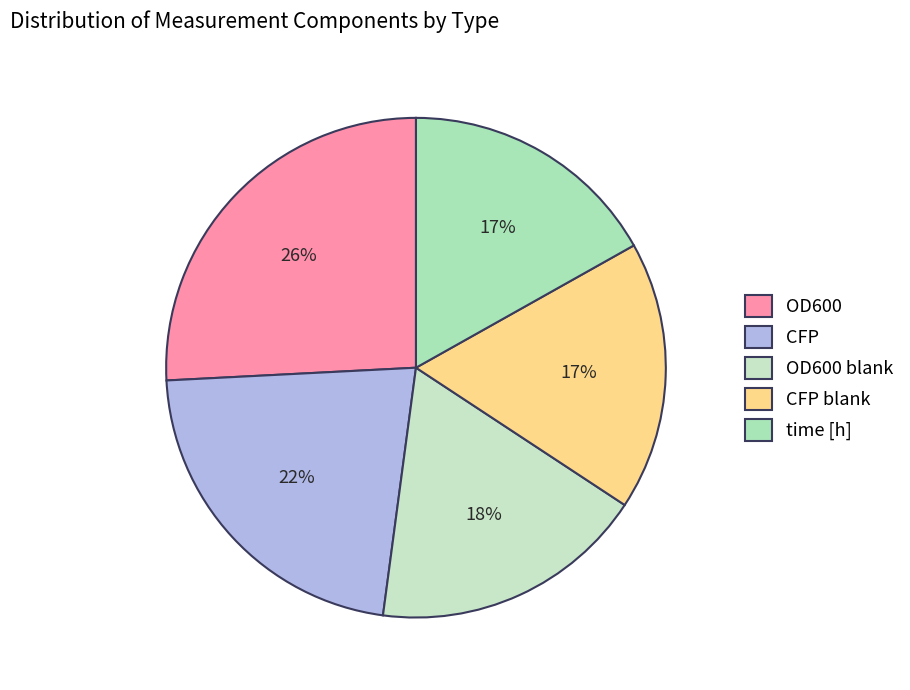

To the nearest percent, what is the combined percentage of time [h] and OD600 blank?

35%